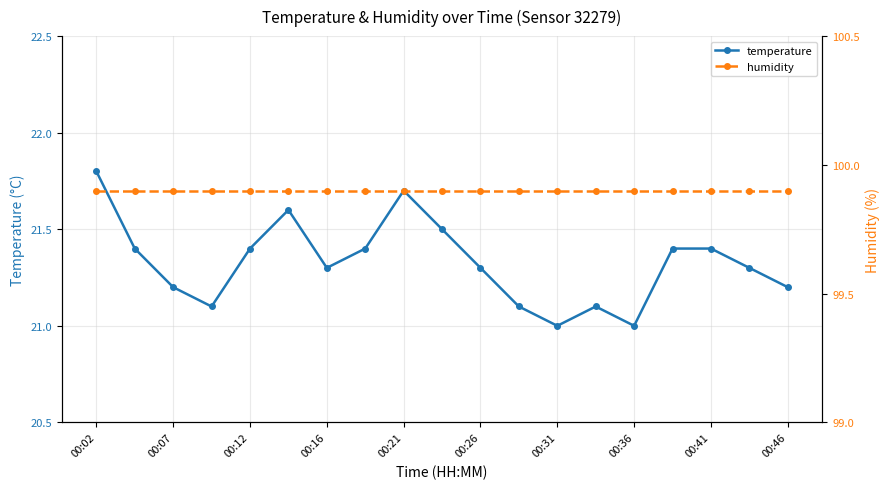

List the series in order of their peak value, lowest first.

temperature, humidity